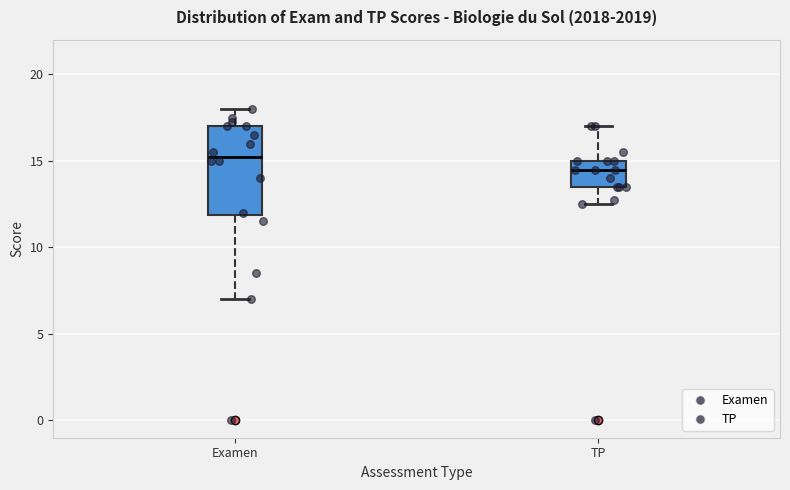

Reading left to right, read every box against the y-axis: the position of its median line, the range the box covers, and the ends of its whiskers. The values are not printed on the chart, so give them approximately, as read against the axis.

Examen: median 15.5, box 12.0 to 17.0, whiskers 7.0 to 18.0
TP: median 14.5, box 13.5 to 15.0, whiskers 12.5 to 17.0